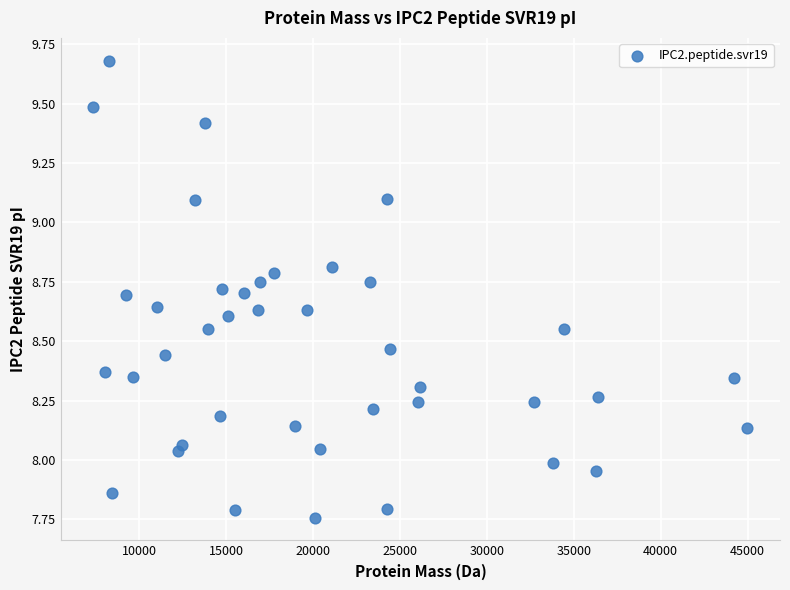

What is the range of Y values (max minus min)?

1.9